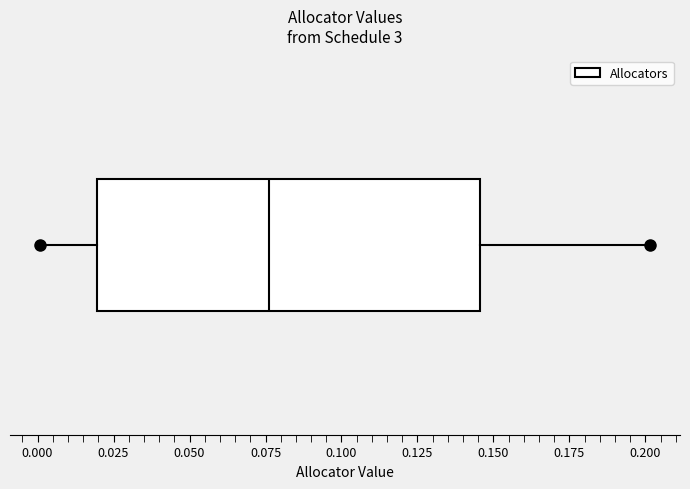

Where does the median line of the box sit on the x-axis? The values are not printed on the chart, so give them approximately, as read against the axis.

0.075